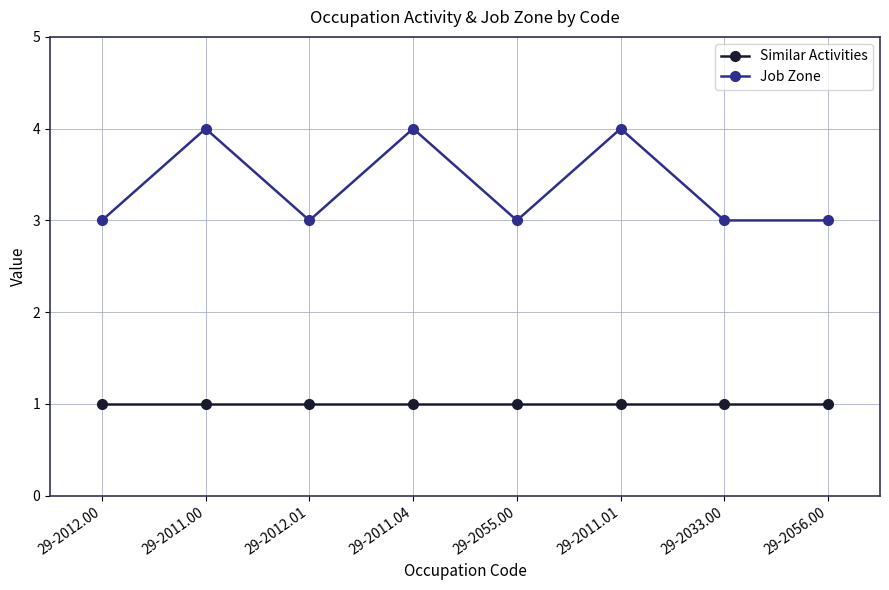

Reading left to right, what are all the values shown in this chart?

Similar Activities: 29-2012.00=1	29-2011.00=1	29-2012.01=1	29-2011.04=1	29-2055.00=1	29-2011.01=1	29-2033.00=1	29-2056.00=1
Job Zone: 29-2012.00=3	29-2011.00=4	29-2012.01=3	29-2011.04=4	29-2055.00=3	29-2011.01=4	29-2033.00=3	29-2056.00=3